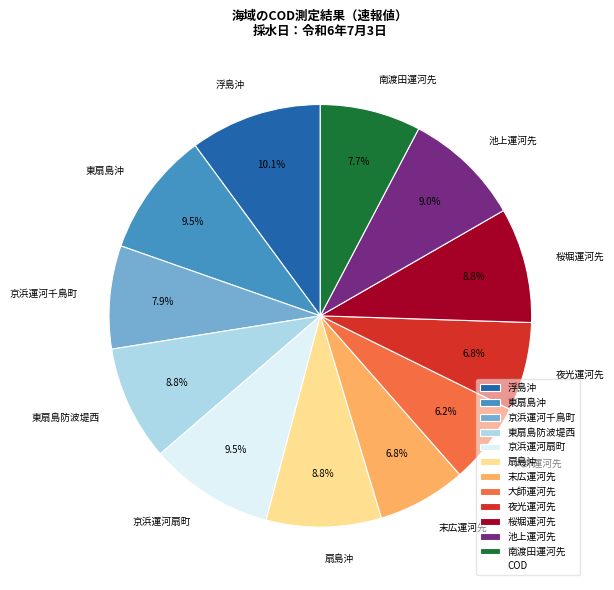

Is it true that 池上運河先 is 9% of the pie?

True